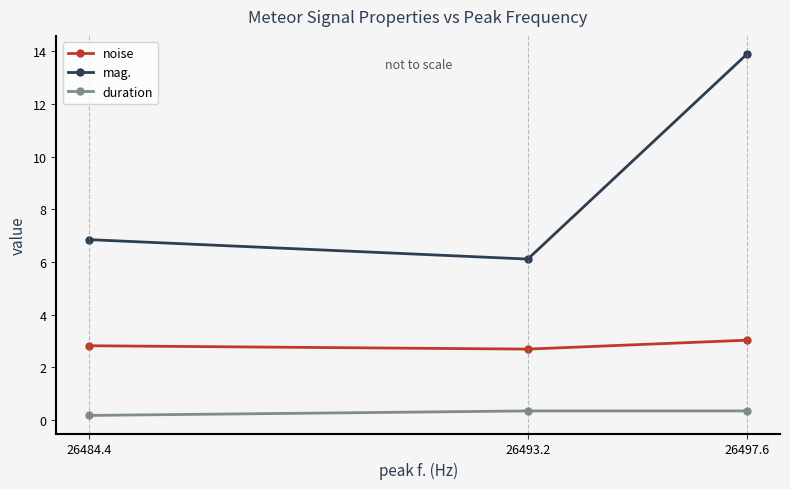

At 26484.4, list the series in order from largest to smallest.

mag., noise, duration